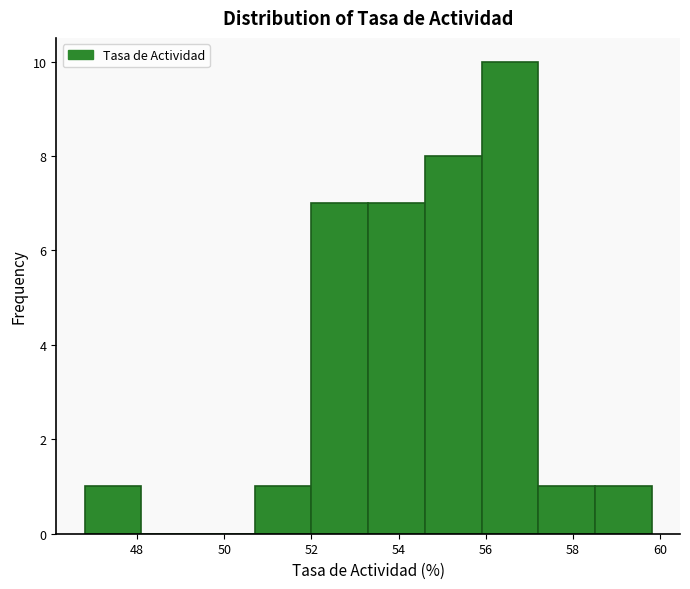

Reading left to right, transcribe this chart: for each bar, give the range it covers on the x-axis and its height. Neither the bar edges nor the heights are printed on the chart, so give them approximately, as read against the axes.

46.8 to 48.1: 1
48.1 to 49.4: 0
49.4 to 50.7: 0
50.7 to 52.0: 1
52.0 to 53.3: 7
53.3 to 54.6: 7
54.6 to 55.9: 8
55.9 to 57.2: 10
57.2 to 58.5: 1
58.5 to 59.8: 1